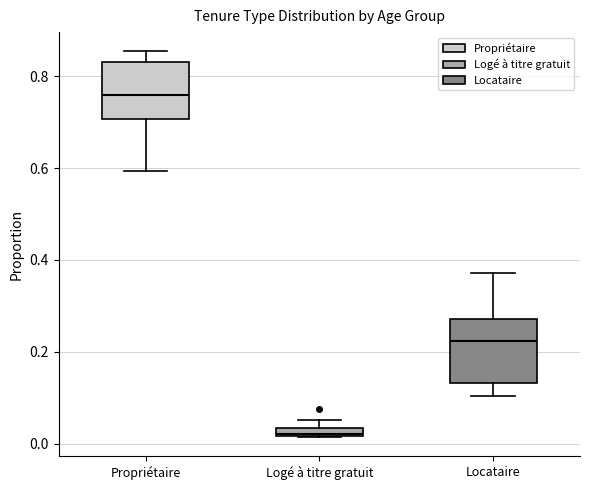

Where is the upper edge of the box for Locataire on the y-axis? The values are not printed on the chart, so give them approximately, as read against the axis.

0.28